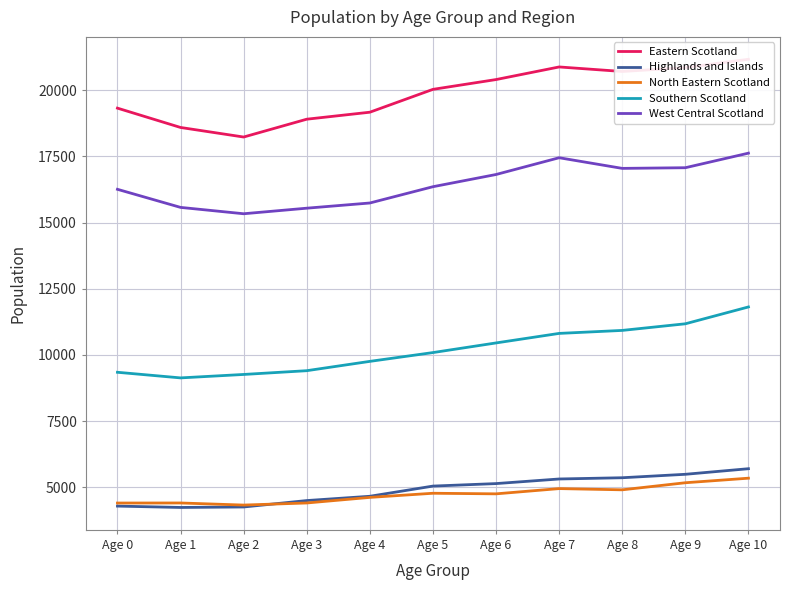

What are all the series names shown in the legend?

Eastern Scotland, Highlands and Islands, North Eastern Scotland, Southern Scotland, West Central Scotland